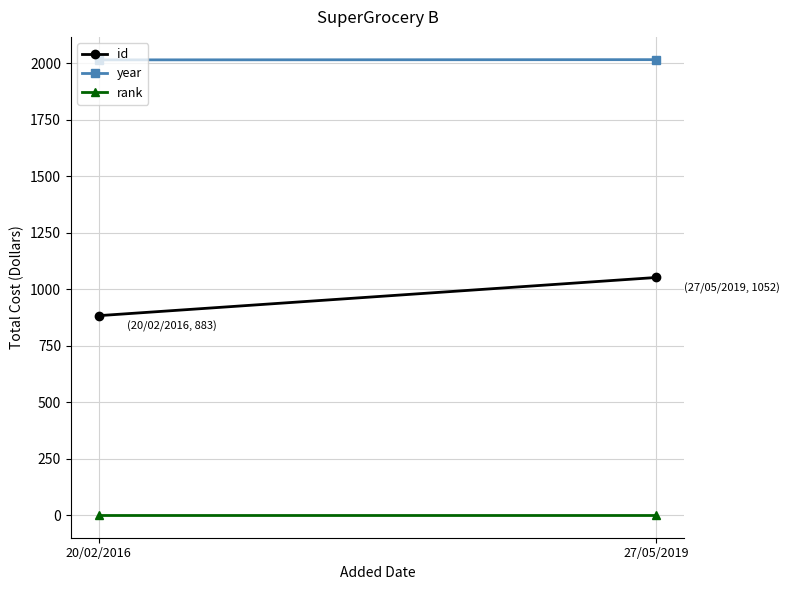

The value of year at 20/02/2016 is 3424. True or false?

False